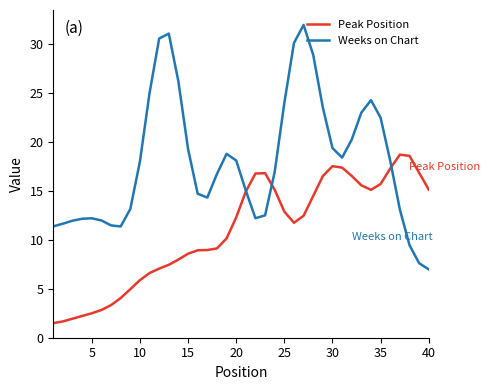

How many times do Peak Position and Weeks on Chart cross each other?

3